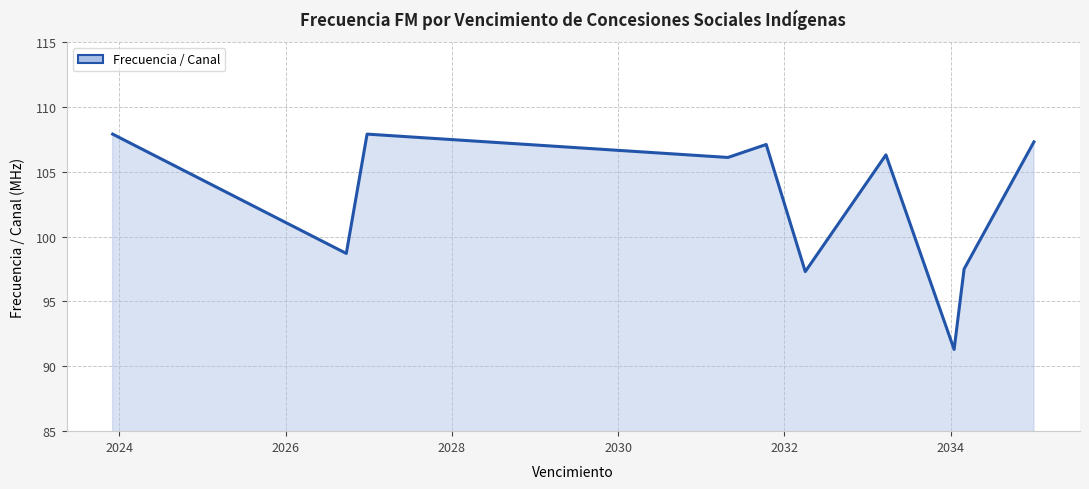

What is the minimum value shown in the chart?

91.3